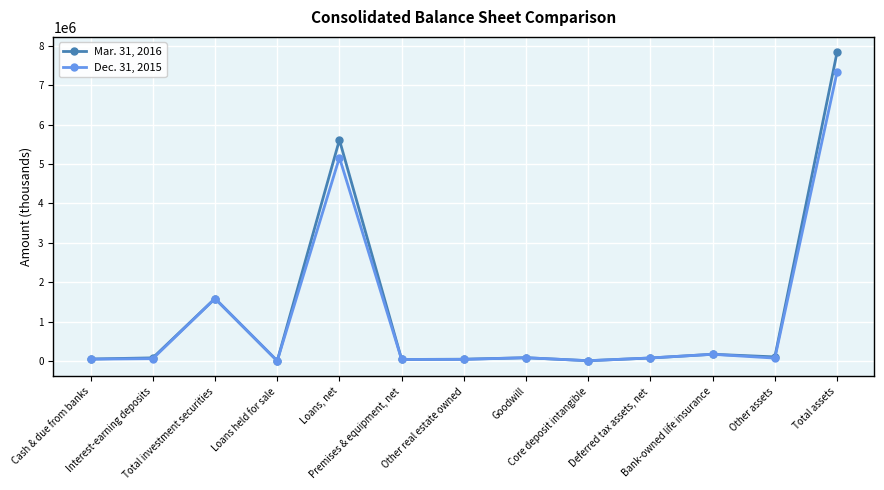

How many lines are shown in the chart?

2